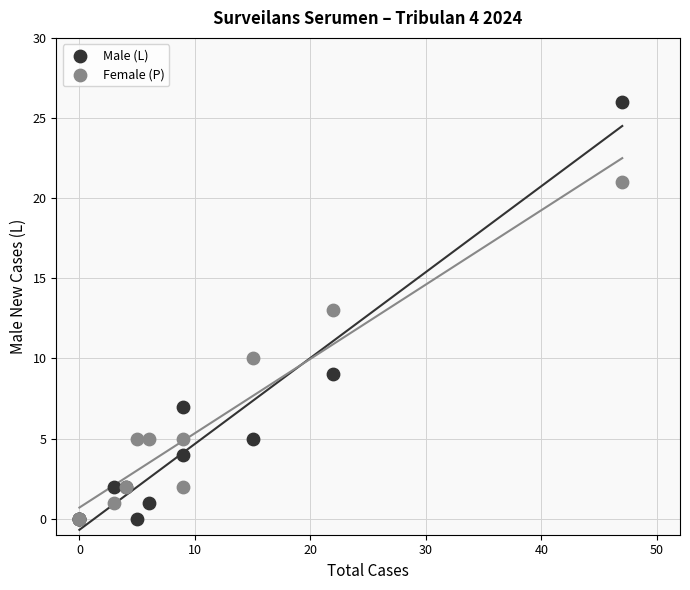

What are all the series names shown in the legend?

Male (L), Female (P)